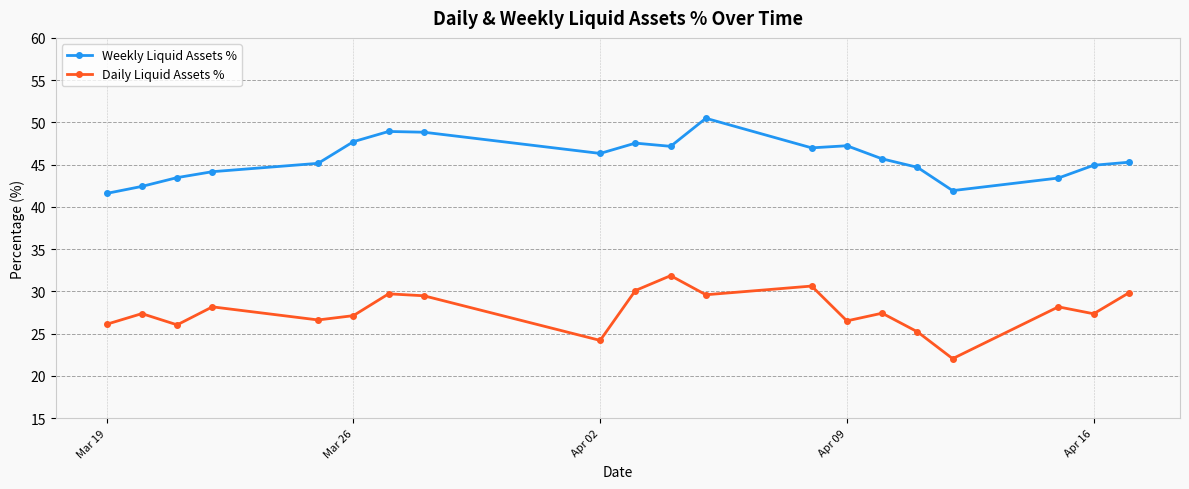

What is the value of the Weekly Liquid Assets % point at the 8th from the left?

48.8